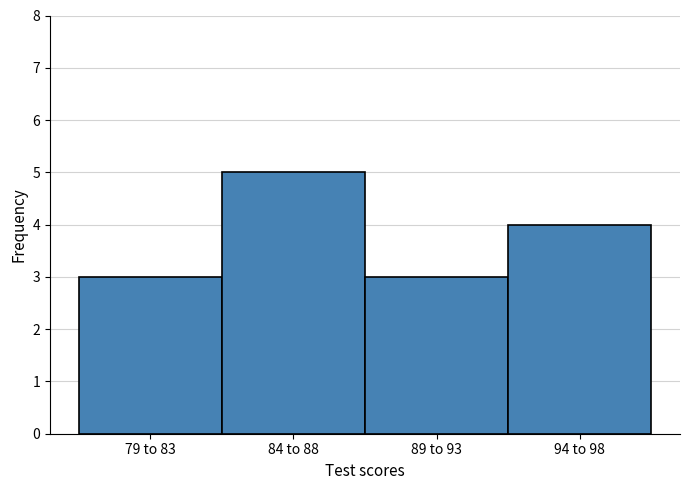

Reading left to right, transcribe all the data shown in this chart.

3	5	3	4